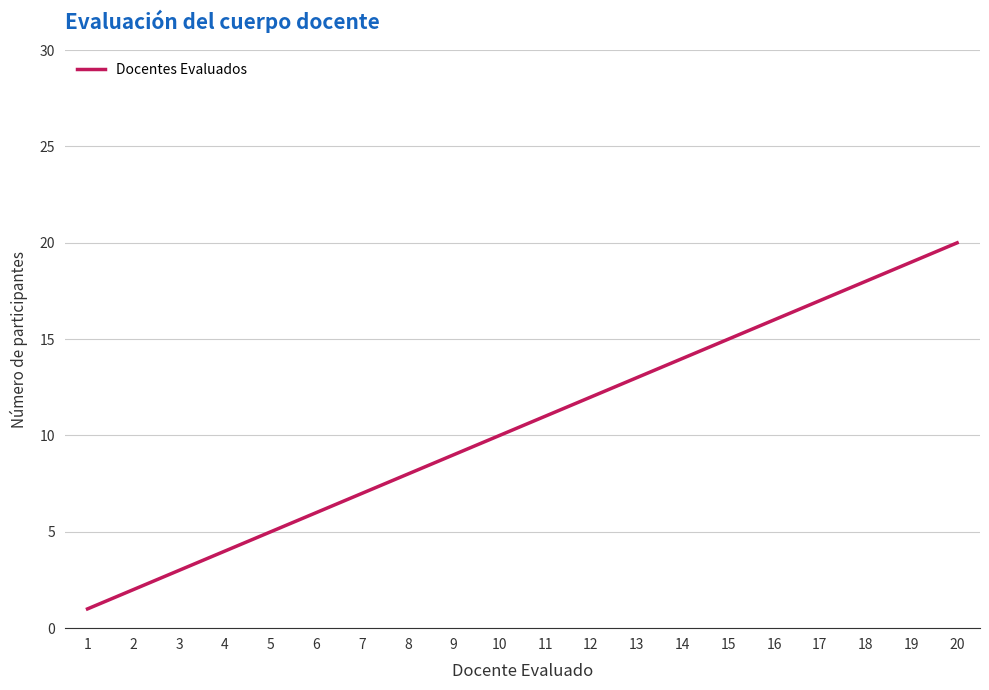

Which label corresponds to the smallest value in the chart?

1